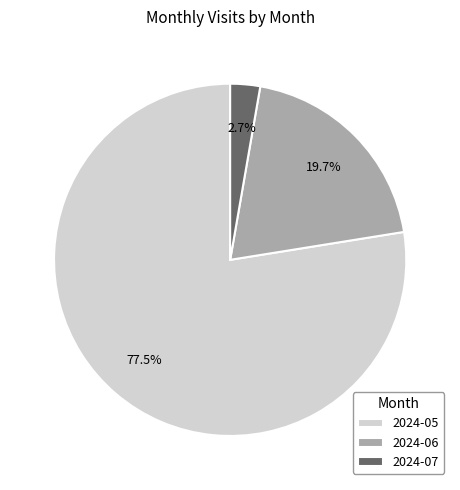

To the nearest percent, what is the difference between the largest and smallest slice percentages?

75%